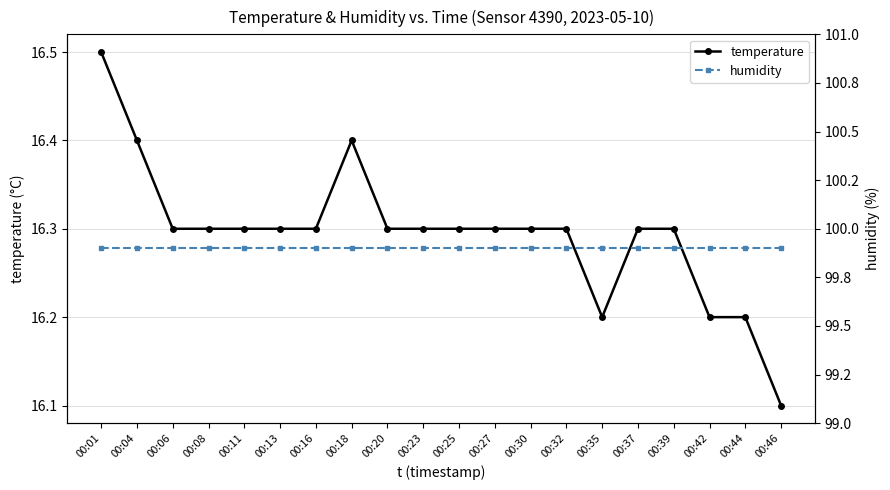

Which category has the lowest value in the temperature series?

00:46